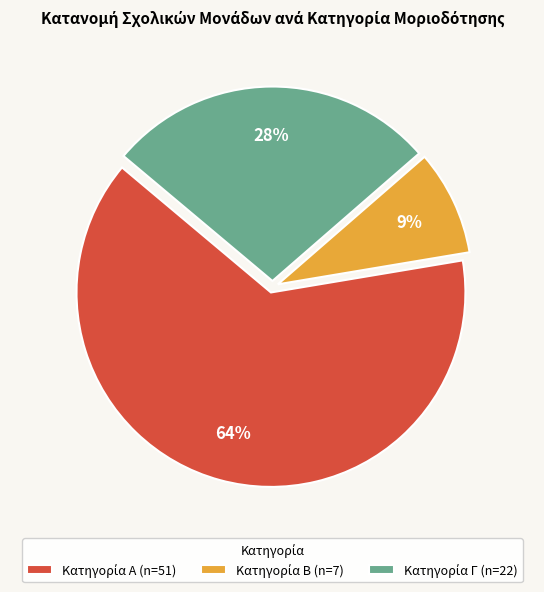

To the nearest percent, what is the average slice percentage?

33%